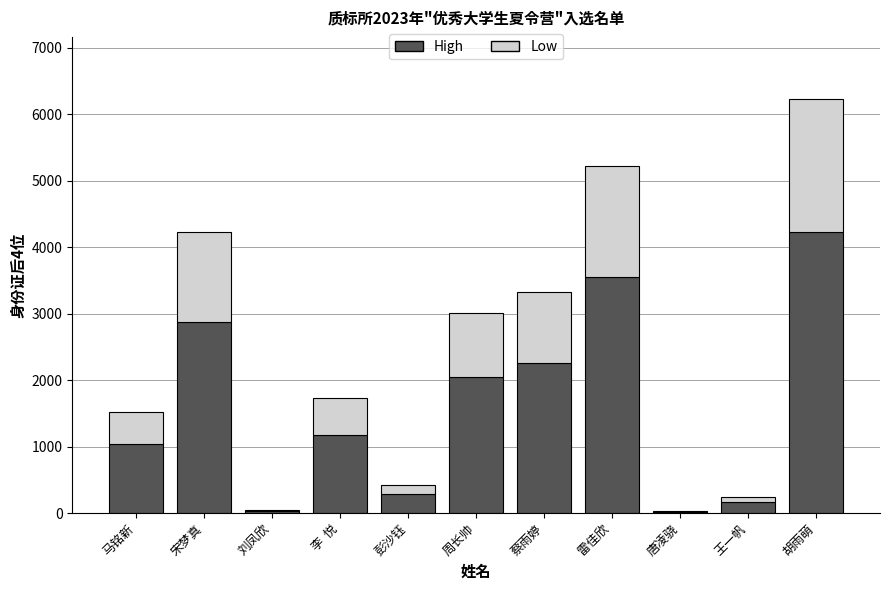

What is the highest value of the High series?

4234